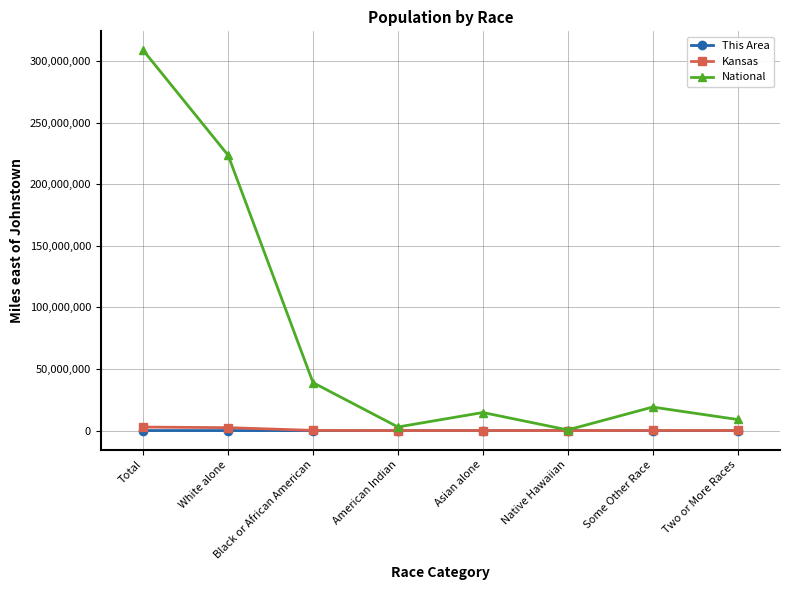

Which series changed the most between Total and White alone?

National